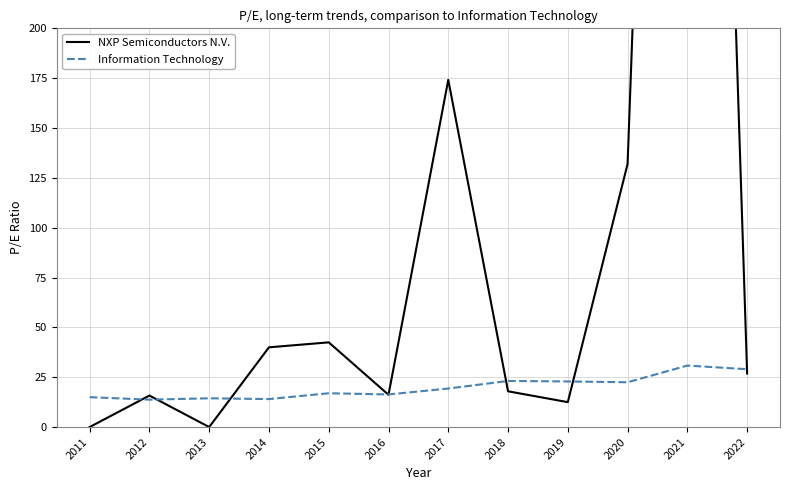

How many interior local peaks does the NXP Semiconductors N.V. series have?

4